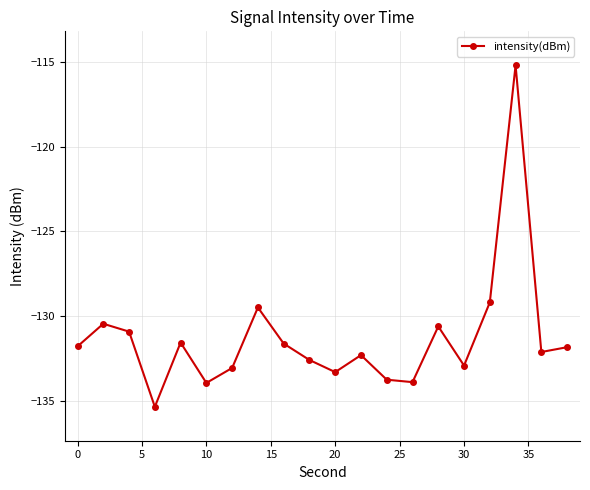

What is the sum of all values?

-2625.8